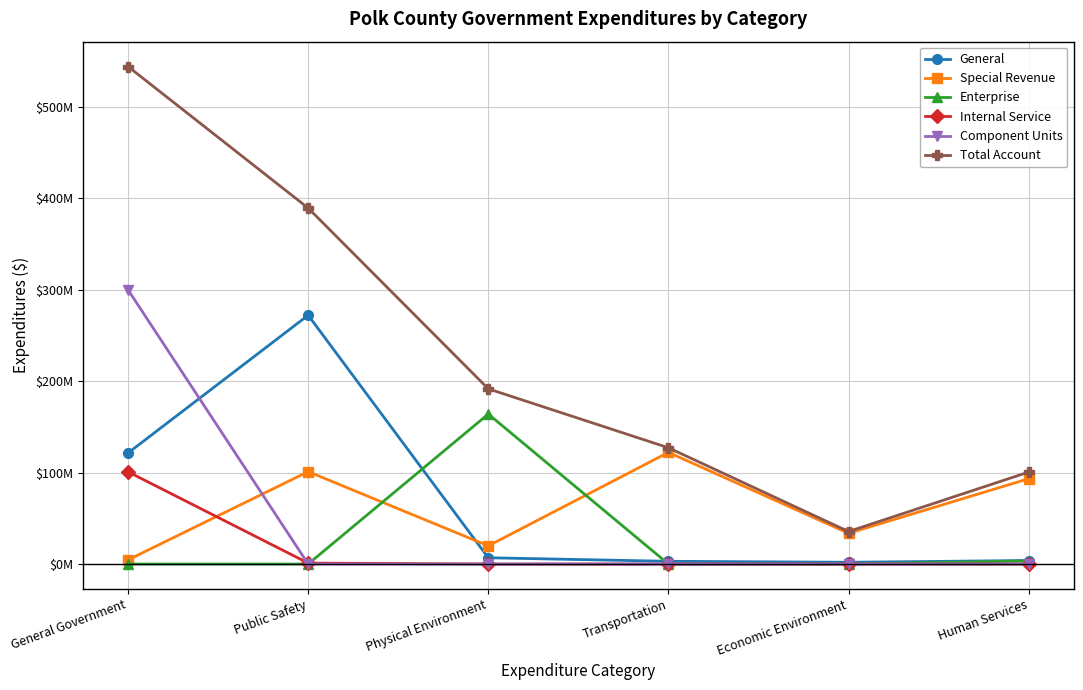

What position from the right is Transportation?

3